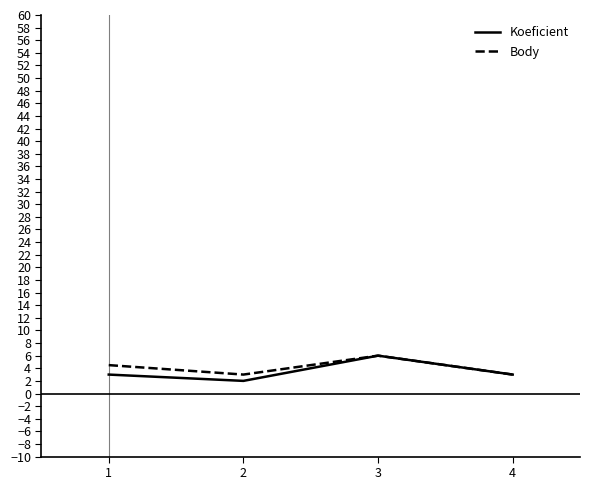

What value does the Body series have at 1?

4.5